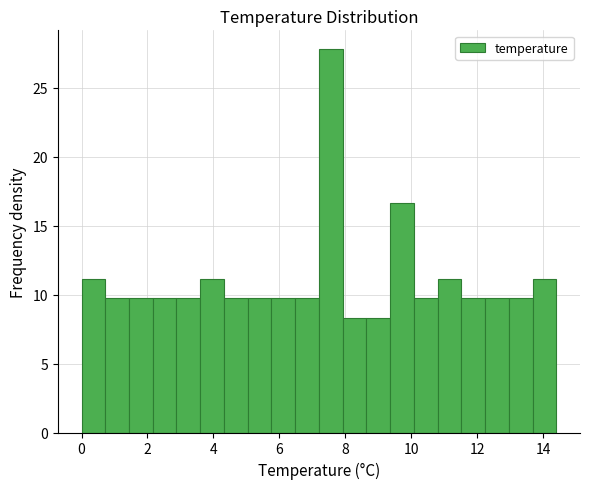

Around what value on the x-axis is the tallest bar? Give the approximate position of its centre, as read against the axis.

7.6